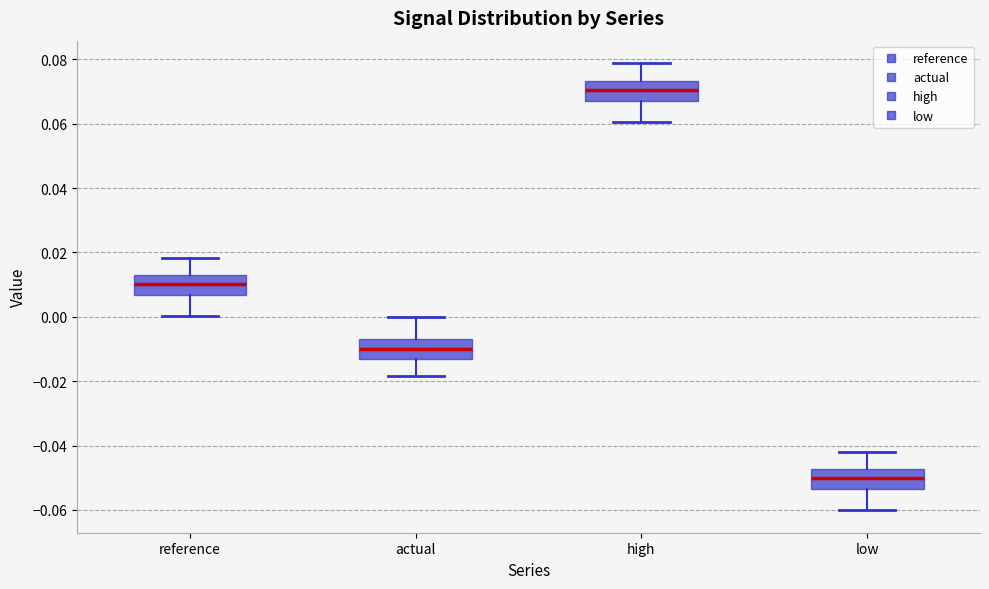

Which box has the highest median line?

high